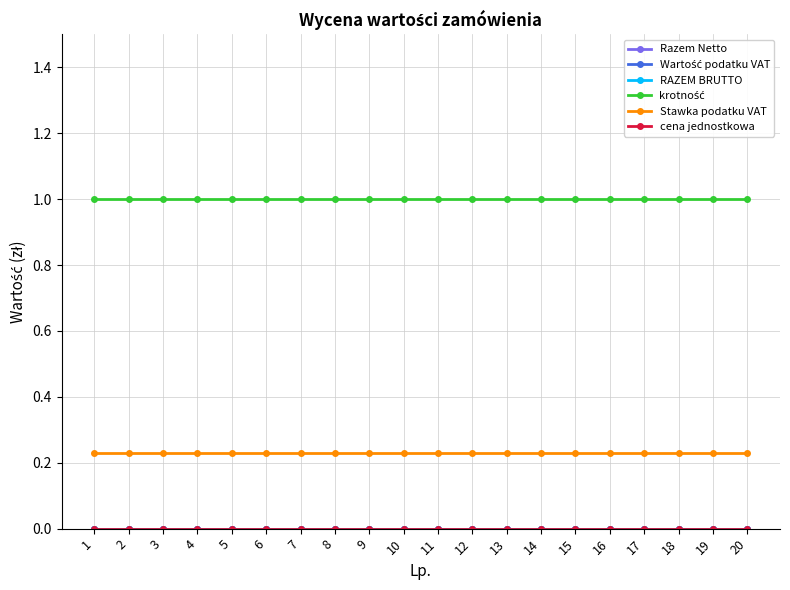

True or false: krotność and cena jednostkowa intersect in this chart.

False